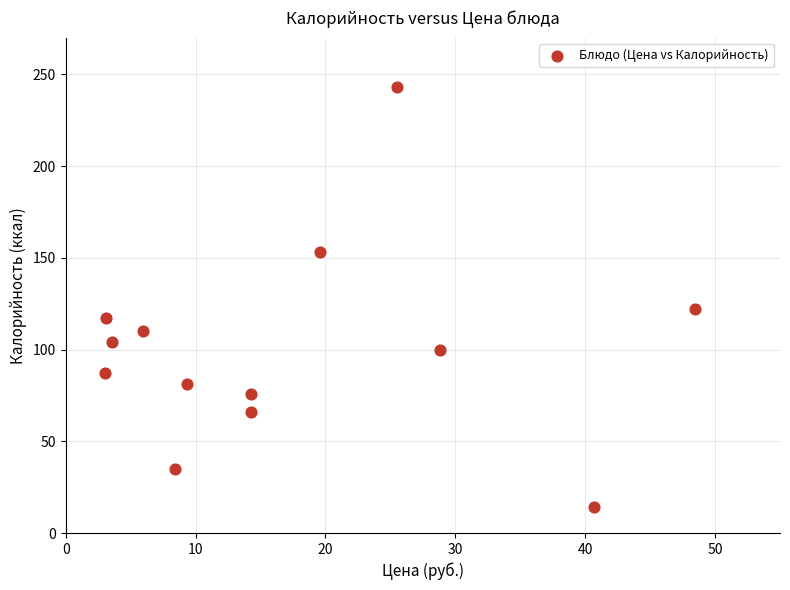

What Y value in the scatter plot is closest to 128?

122